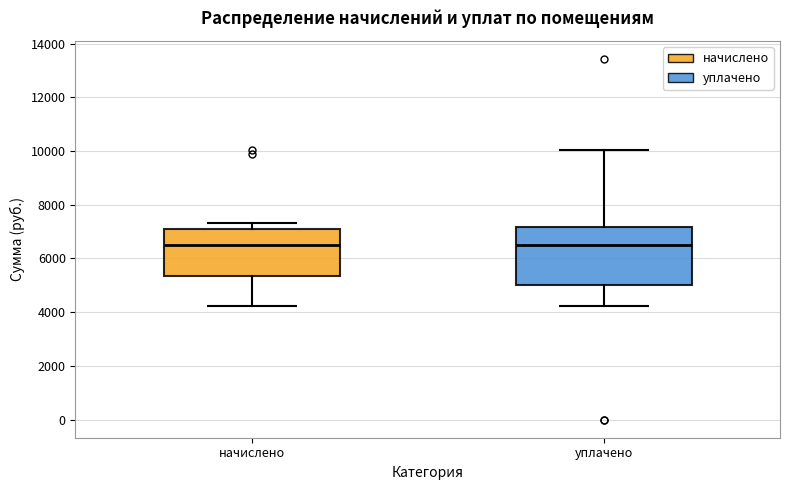

Reading left to right, transcribe this box plot: for each box, give where its median line is, the range the box spans, and where its two whiskers end, as read against the y-axis. The values are not printed on the chart, so give them approximately, as read against the axis.

начислено: median 6600, box 5400 to 7000, whiskers 4200 to 7400
уплачено: median 6600, box 5000 to 7200, whiskers 4200 to 10000